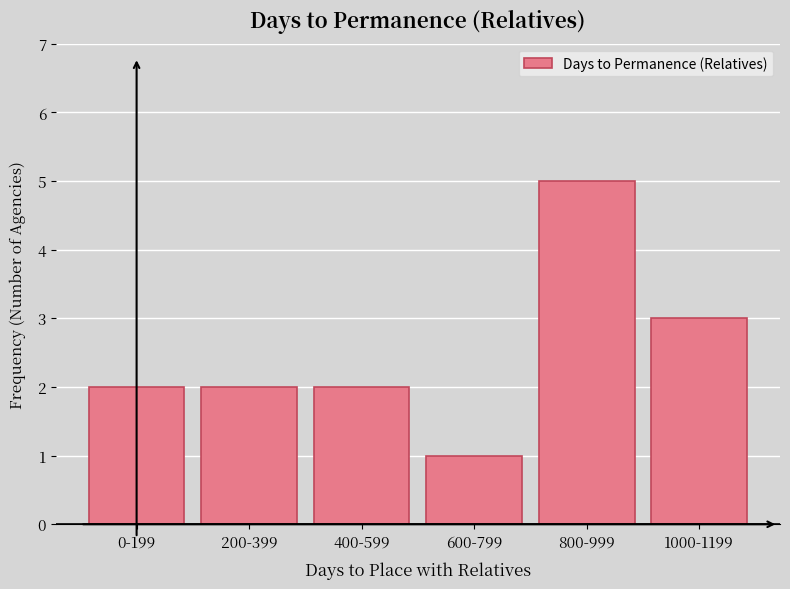

Reading left to right, transcribe all the data shown in this chart.

2	2	2	1	5	3